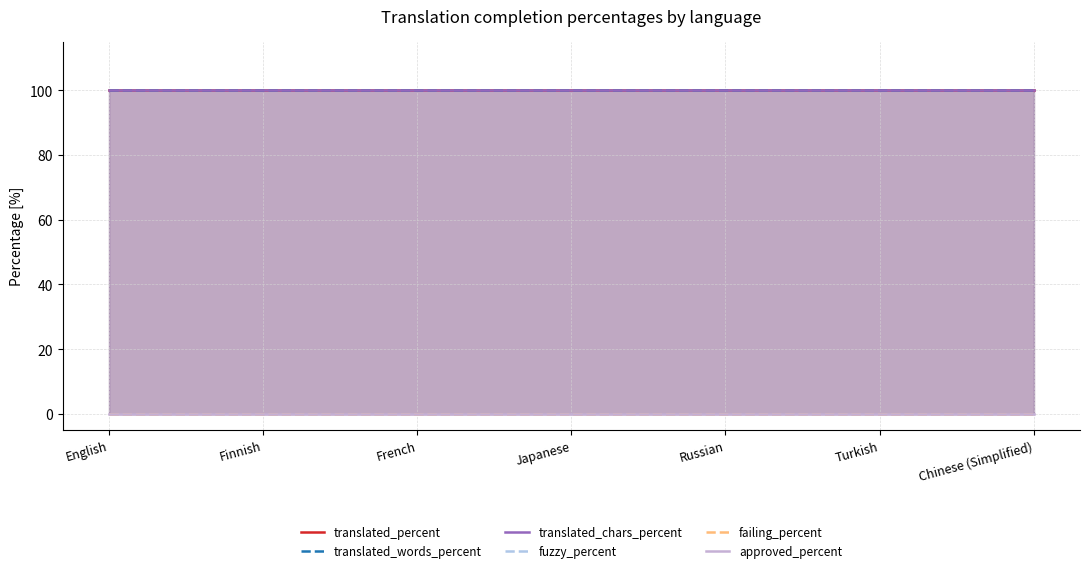

At Japanese, list the series in order from largest to smallest.

translated_percent, translated_words_percent, translated_chars_percent, fuzzy_percent, failing_percent, approved_percent